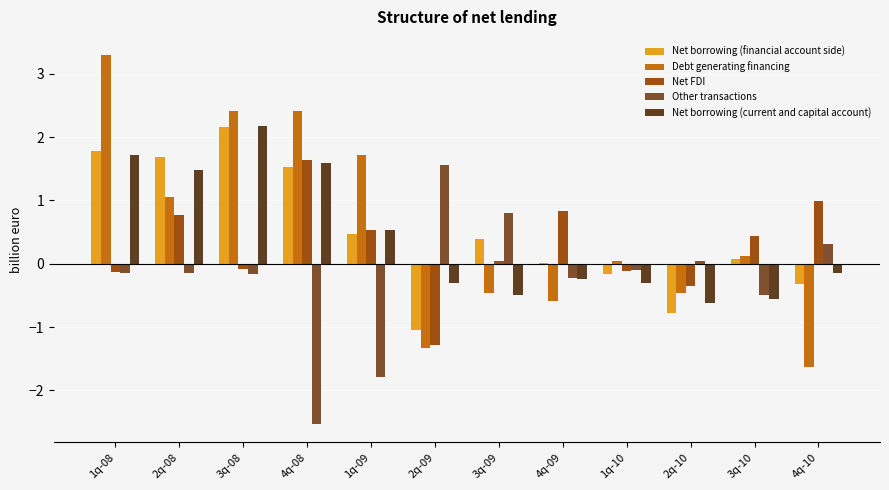

Count the number of data series in this chart.

5